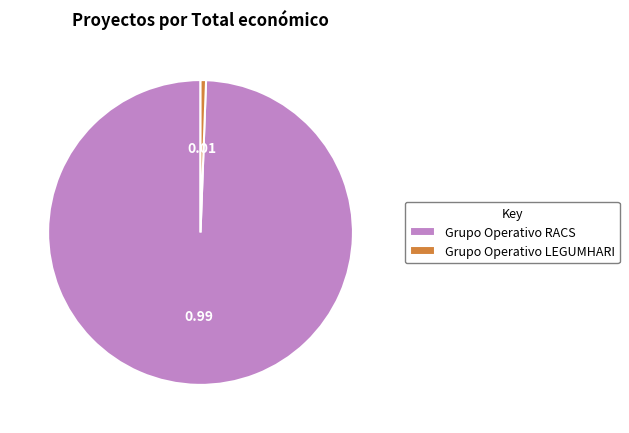

Rank the categories by value from lowest to highest.

Grupo Operativo LEGUMHARI, Grupo Operativo RACS